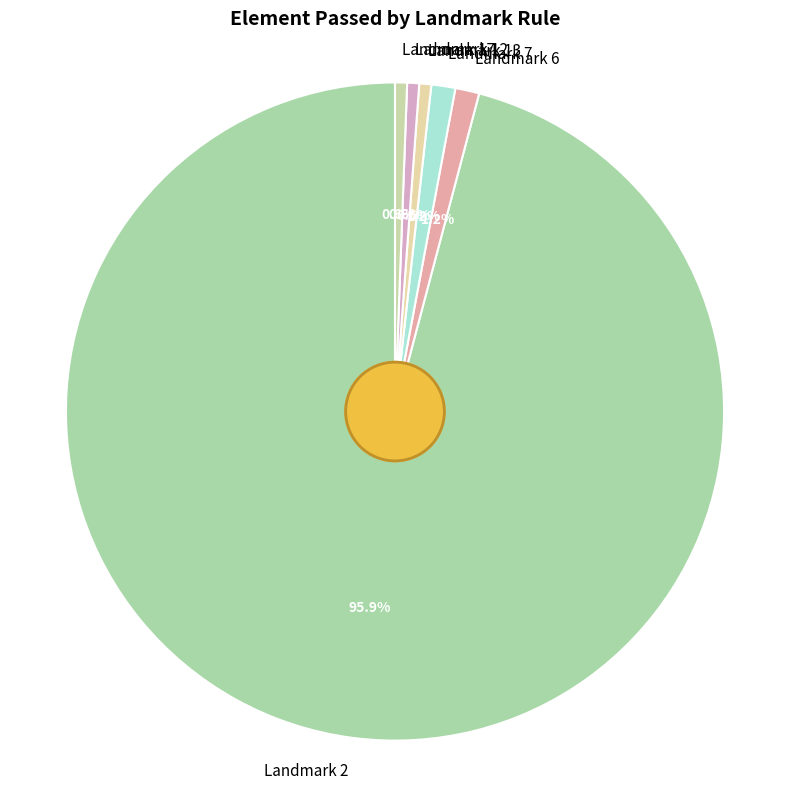

Is it true that Landmark 17 is 1% of the pie?

True